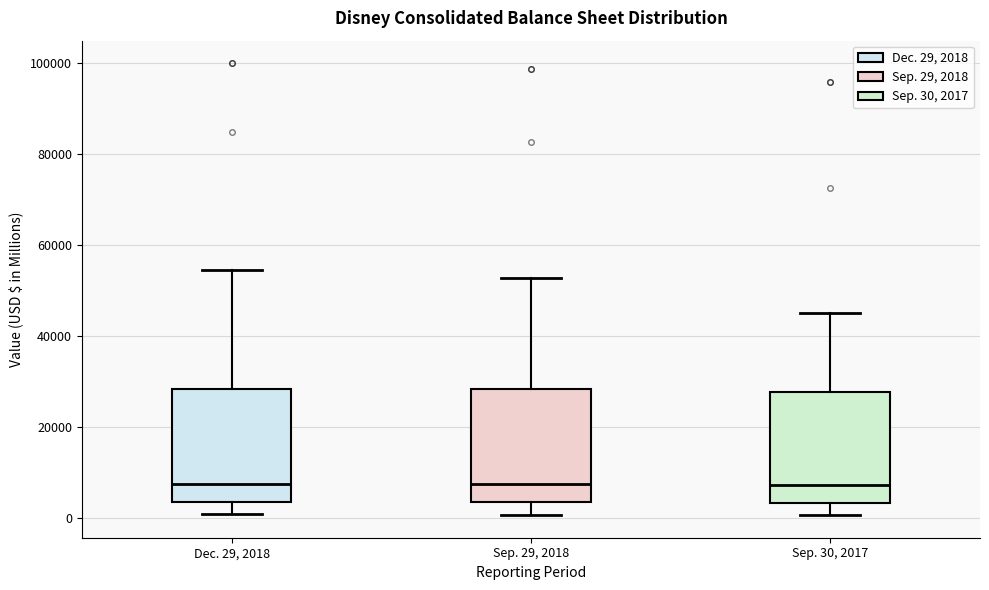

Where does the median line of the box for Sep. 30, 2017 sit on the y-axis? The values are not printed on the chart, so give them approximately, as read against the axis.

8000